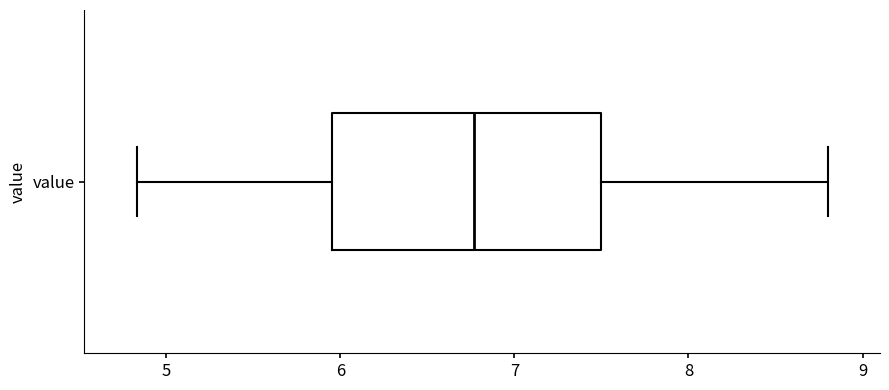

Transcribe this box plot: give where the median line is, the range the box spans, and where the two whiskers end, as read against the x-axis. The values are not printed on the chart, so give them approximately, as read against the axis.

median 6.8, box 6.0 to 7.5, whiskers 4.8 to 8.8